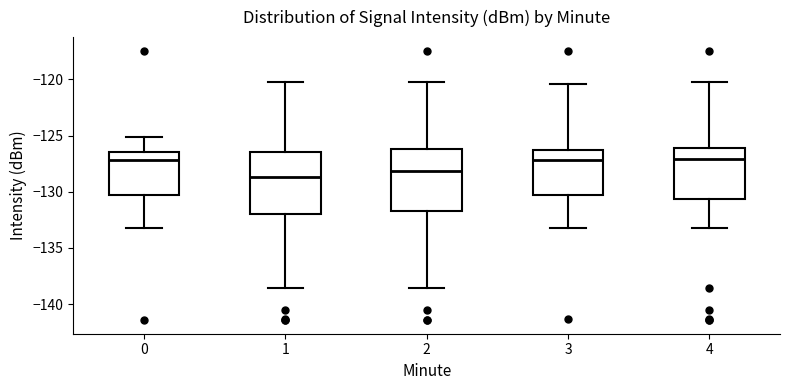

Reading left to right, transcribe this box plot: for each box, give where its median line is, the range the box spans, and where its two whiskers end, as read against the y-axis. The values are not printed on the chart, so give them approximately, as read against the axis.

0: median -127.0, box -130.5 to -126.5, whiskers -133.0 to -125.0
1: median -128.5, box -132.0 to -126.5, whiskers -138.5 to -120.0
2: median -128.0, box -131.5 to -126.0, whiskers -138.5 to -120.0
3: median -127.0, box -130.5 to -126.5, whiskers -133.0 to -120.5
4: median -127.0, box -130.5 to -126.0, whiskers -133.0 to -120.0